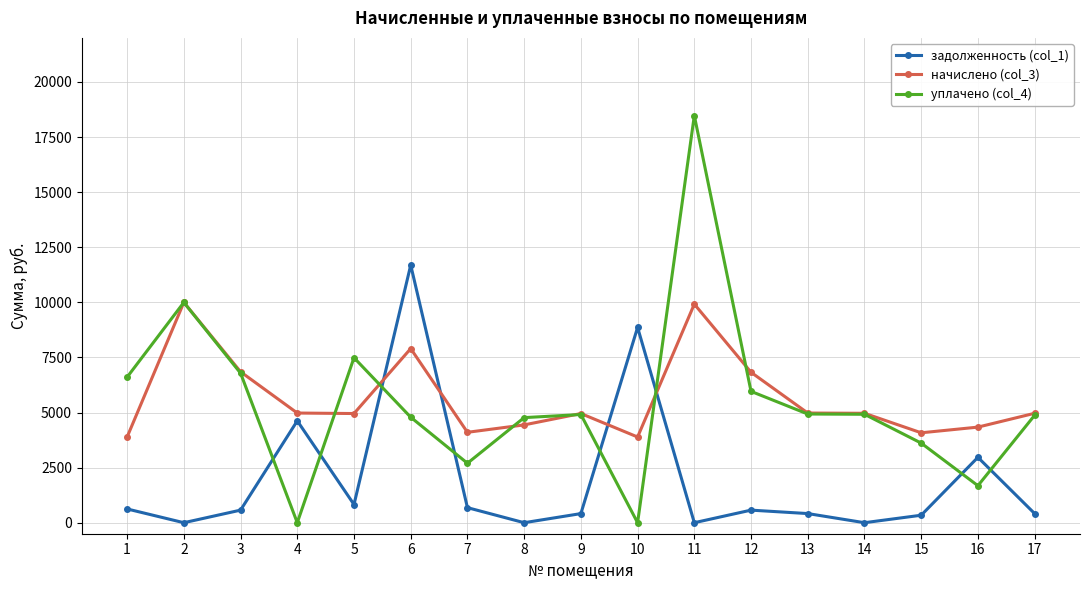

At which category is the sum across all series the highest?

11